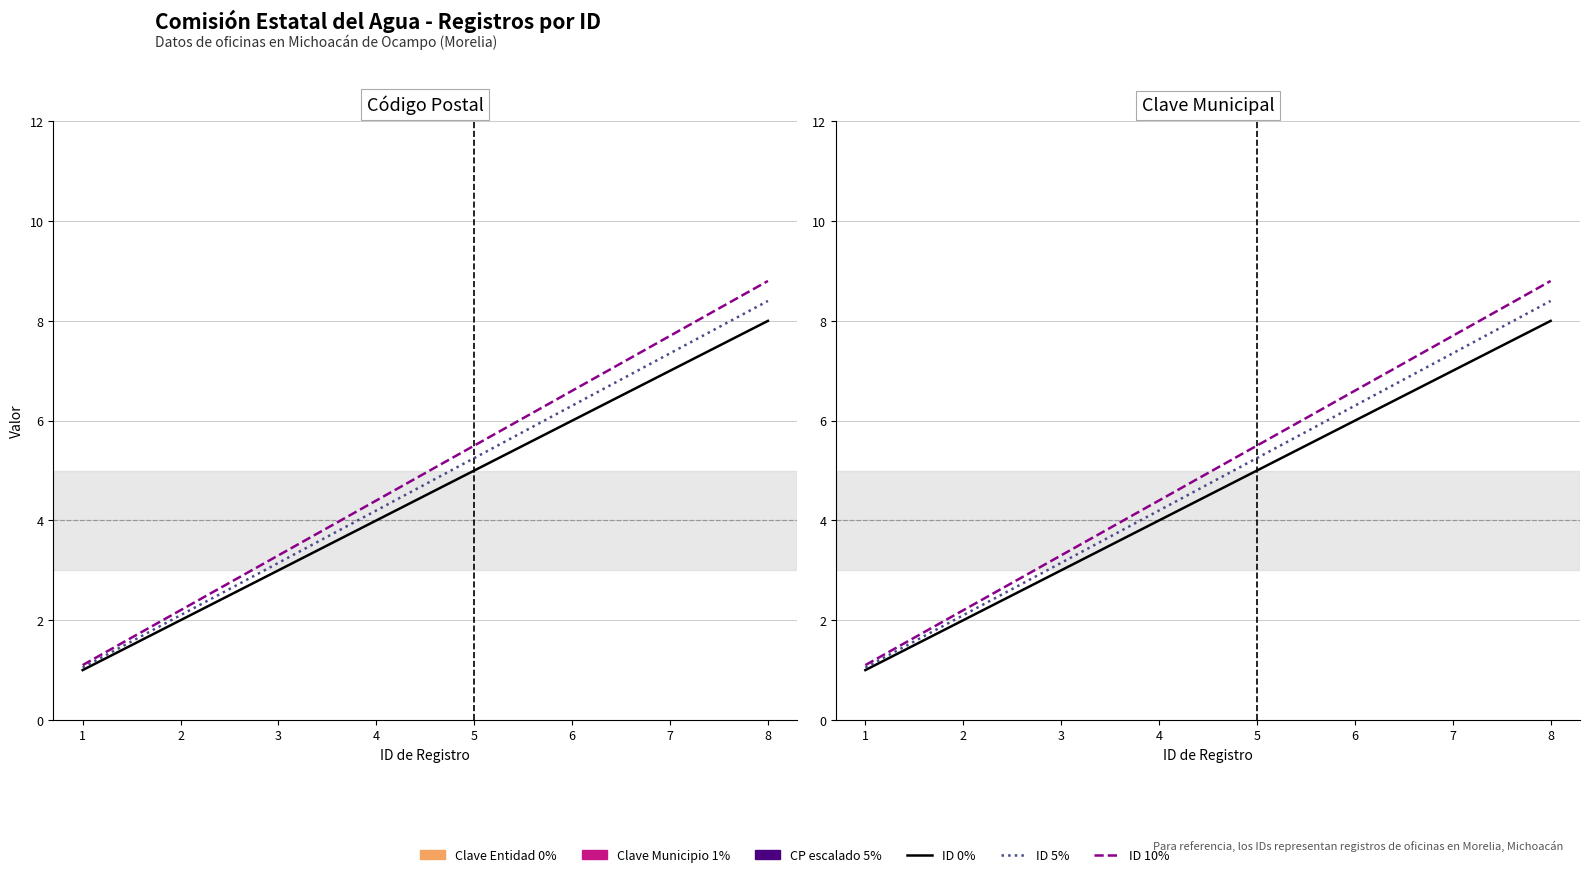

What are all the series names shown in the legend?

Clave Entidad 0%, Clave Municipio 1%, CP escalado 5%, ID 0%, ID 5%, ID 10%